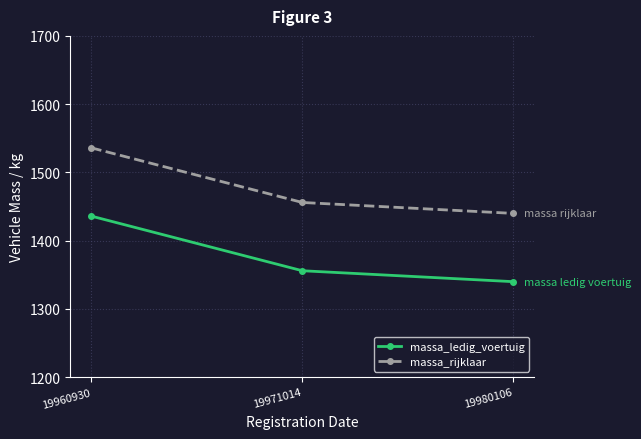

What is the approximate value of massa_ledig_voertuig at 19960930?

1436